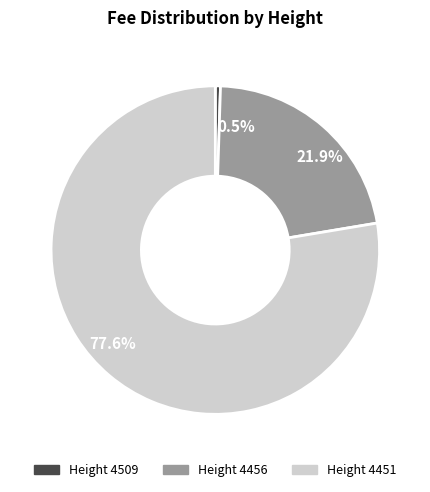

Which has a higher value, 0.5% or 21.9%?

21.9%